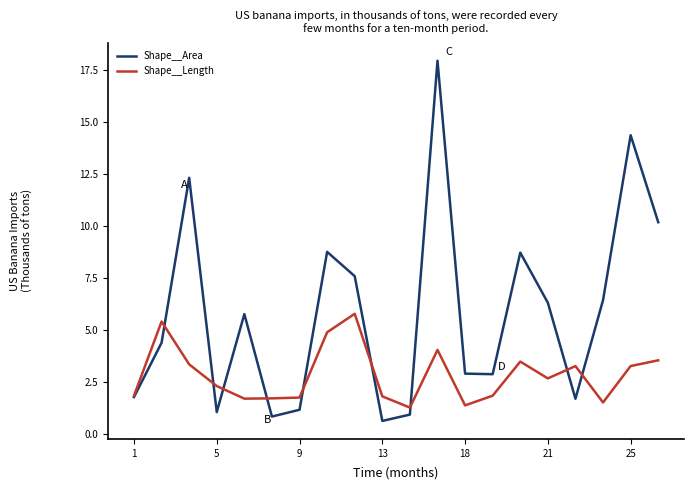

Which series has the largest range (max minus min)?

Shape__Area